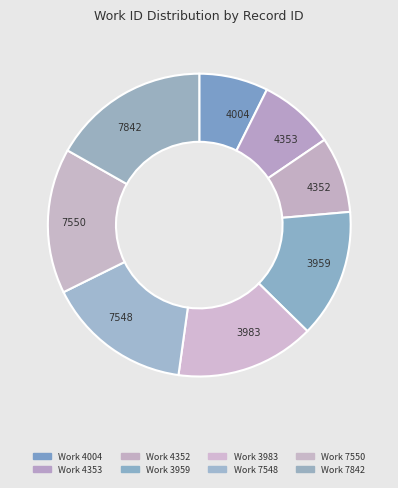

Does 7548 account for over 50% of the chart?

No